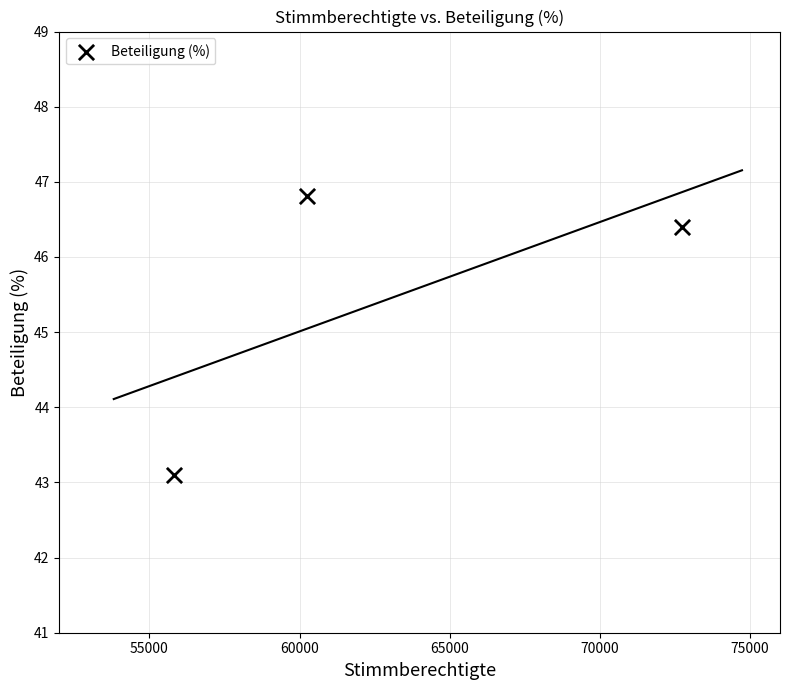

What is the average X value?

62933.0